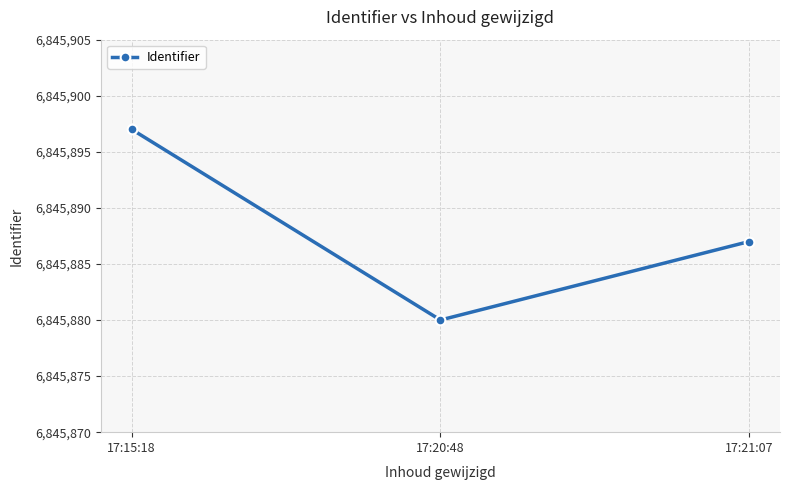

What is the label of the 3rd point from the left?

17:21:07